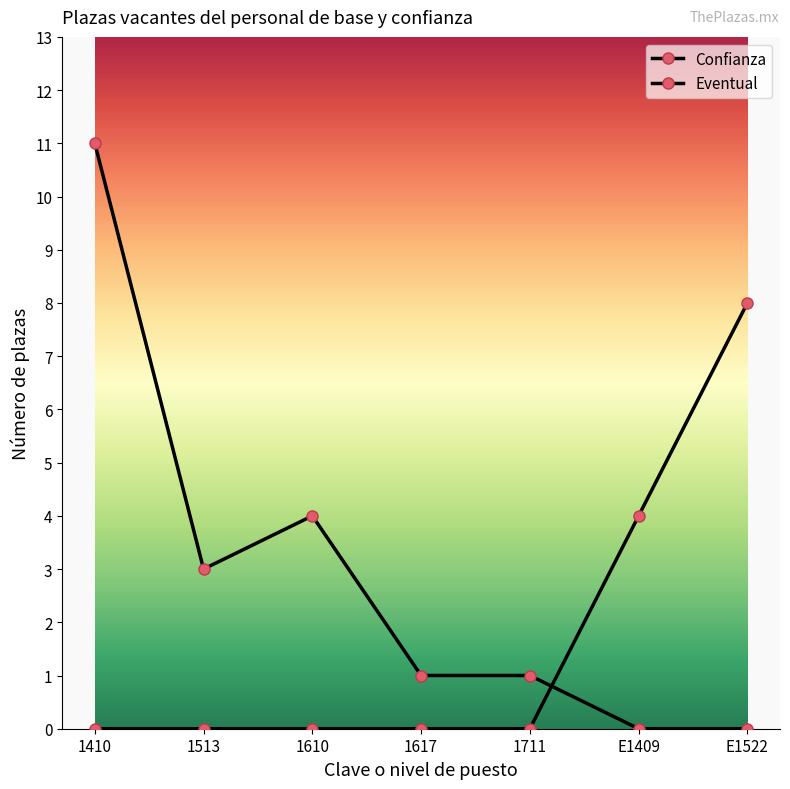

How many lines are shown in the chart?

2